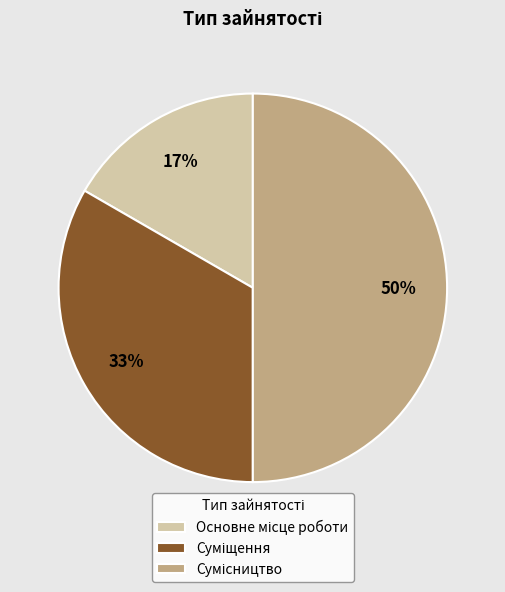

To the nearest percent, what is the average slice percentage?

33%